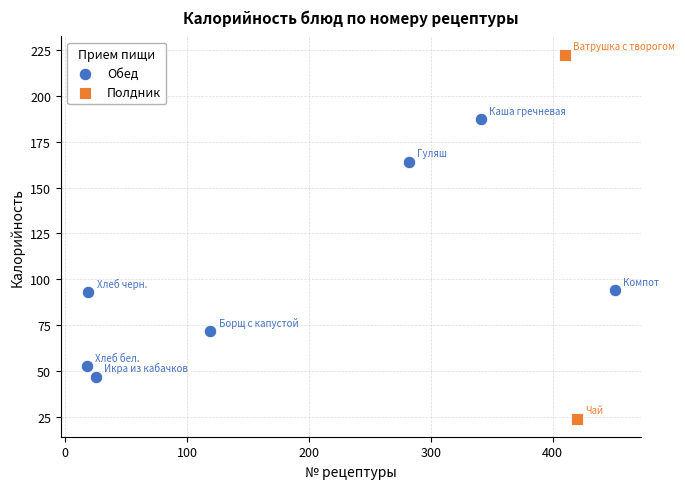

What are all the series names shown in the legend?

Обед, Полдник